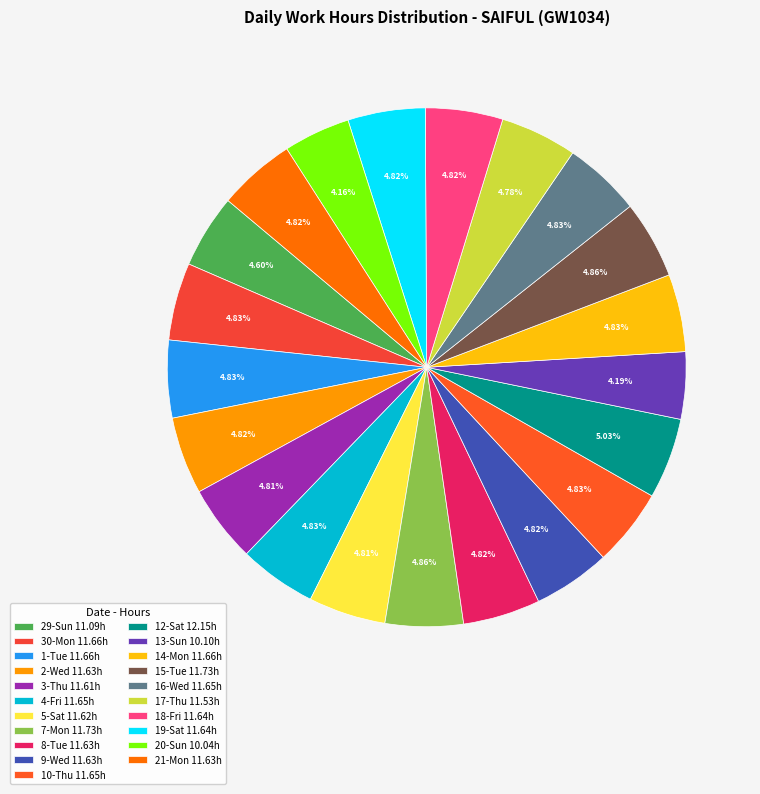

Count the number of slices in the pie.

21